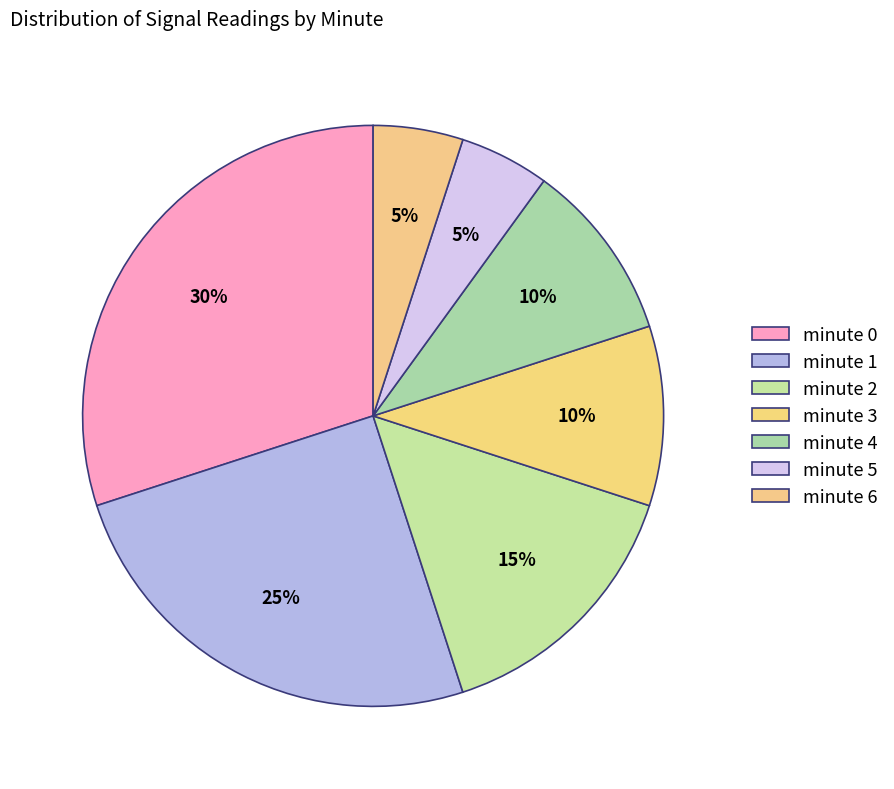

What is the total percentage of minute 0 and minute 1?

55.0%